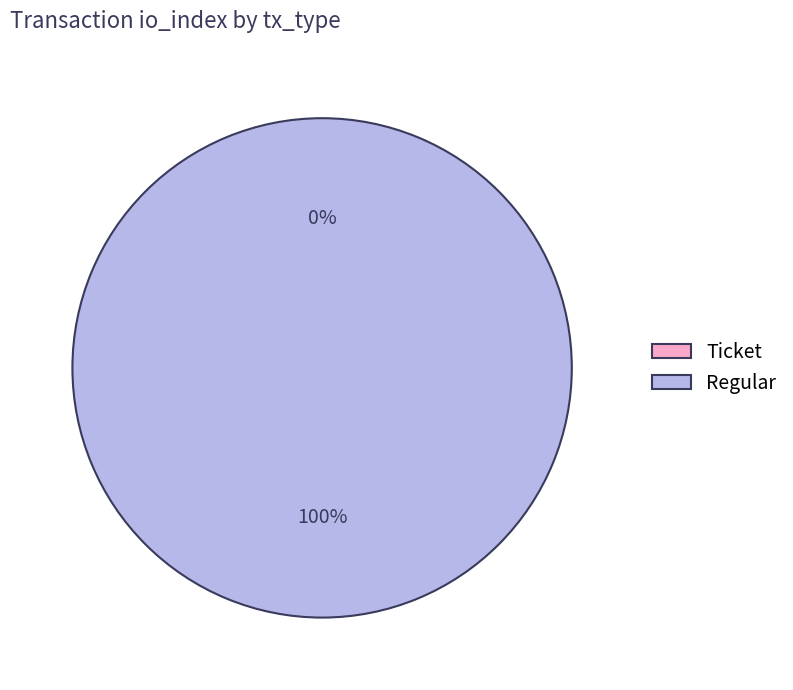

To the nearest percent, what is the difference between the Regular and Ticket slice percentages?

100%